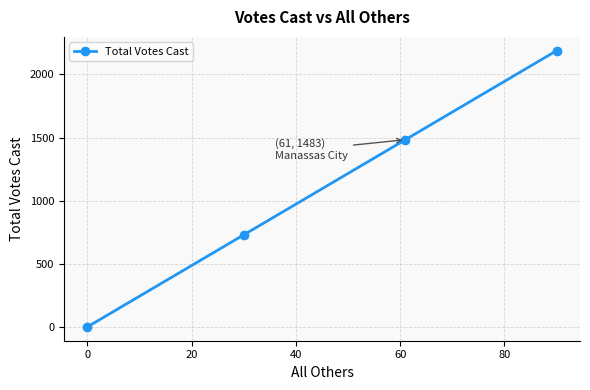

What is the sum of all values?

4400.4